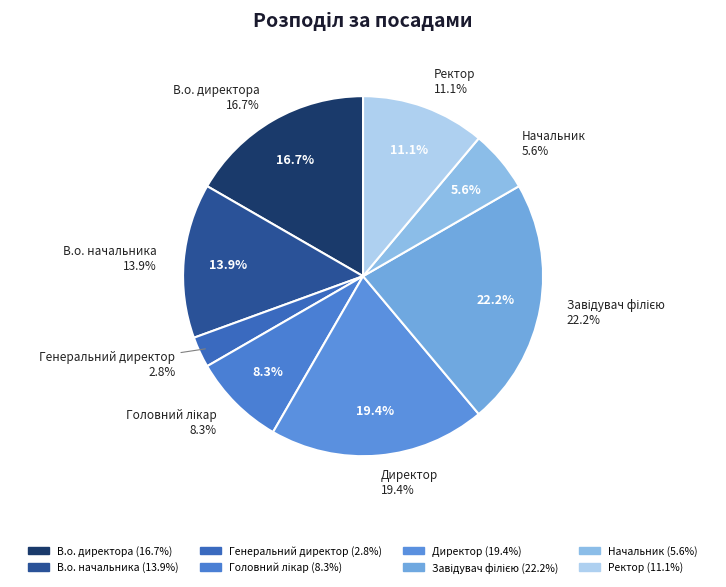

True or false: Директор accounts for 19% of the total.

True